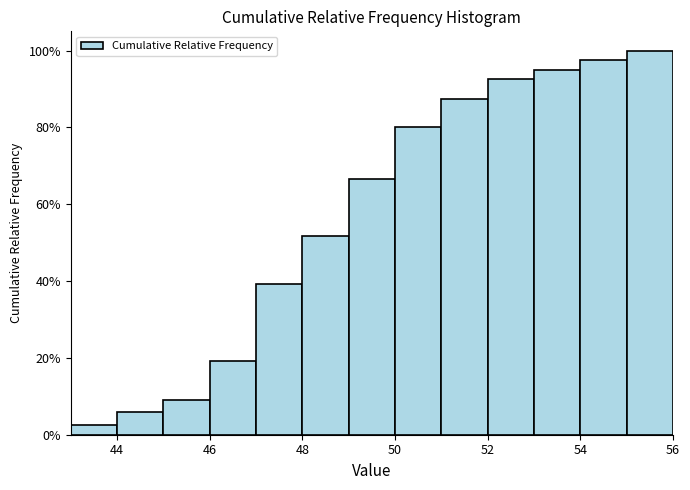

Reading left to right, transcribe this chart: for each bar, give the range it covers on the x-axis and its height. The values are not printed on the chart, so give them approximately, as read against the axis.

43 to 44: 2
44 to 45: 6
45 to 46: 10
46 to 47: 20
47 to 48: 40
48 to 49: 52
49 to 50: 66
50 to 51: 80
51 to 52: 88
52 to 53: 92
53 to 54: 96
54 to 55: 98
55 to 56: 100